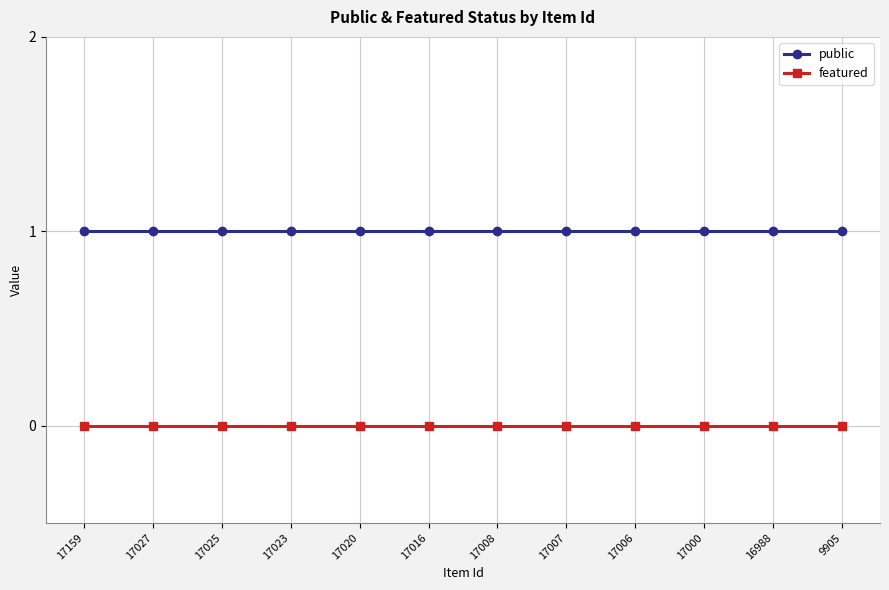

Is it true that featured equals 0 at 16988?

True